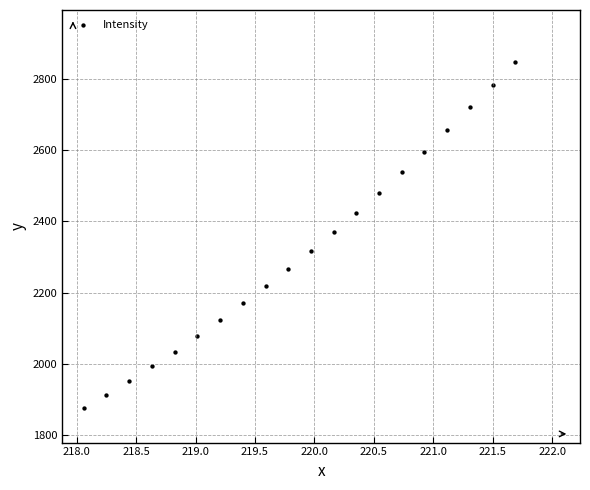

What is the range of Y values (max minus min)?

970.3